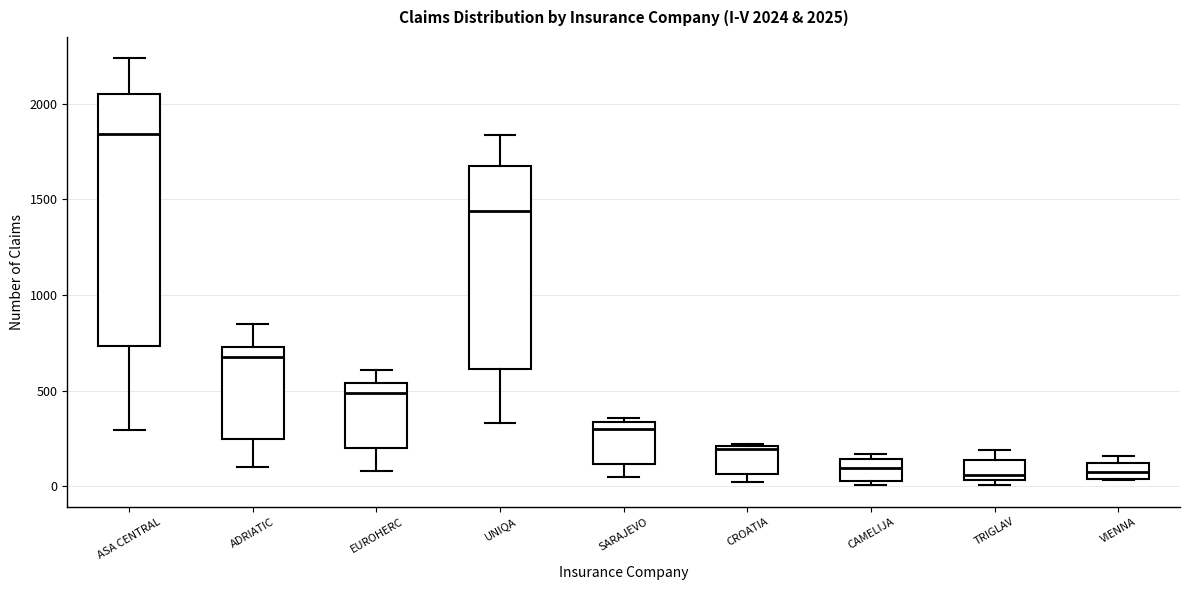

Comparing the boxes themselves (not the whiskers), which one is the tallest?

ASA CENTRAL